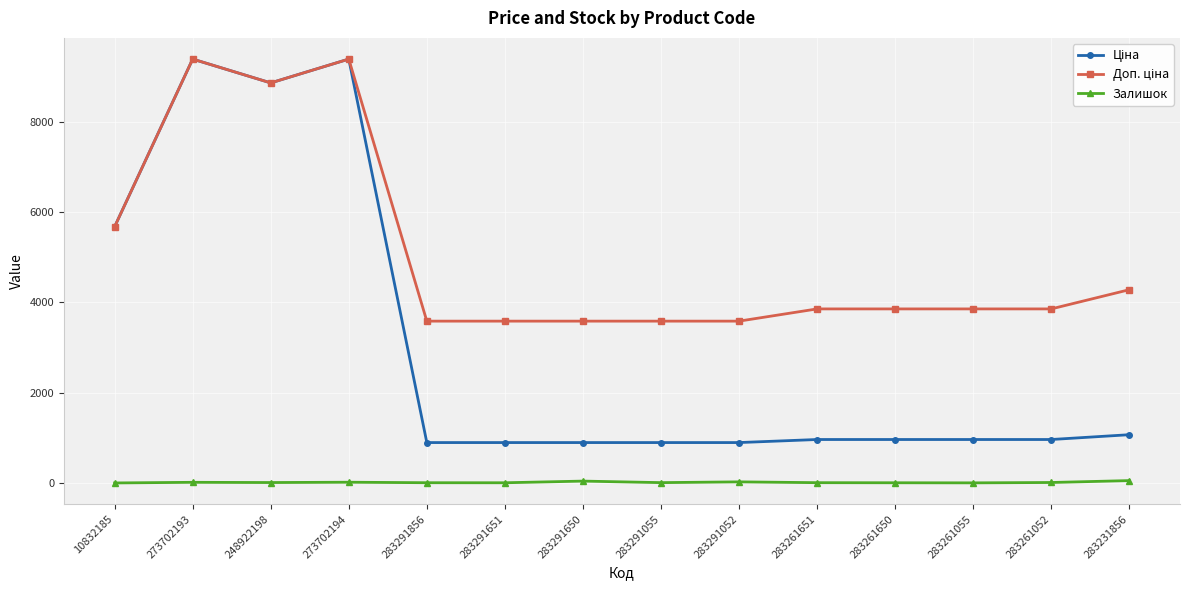

At how many categories does at least one series exceed 1602?

14